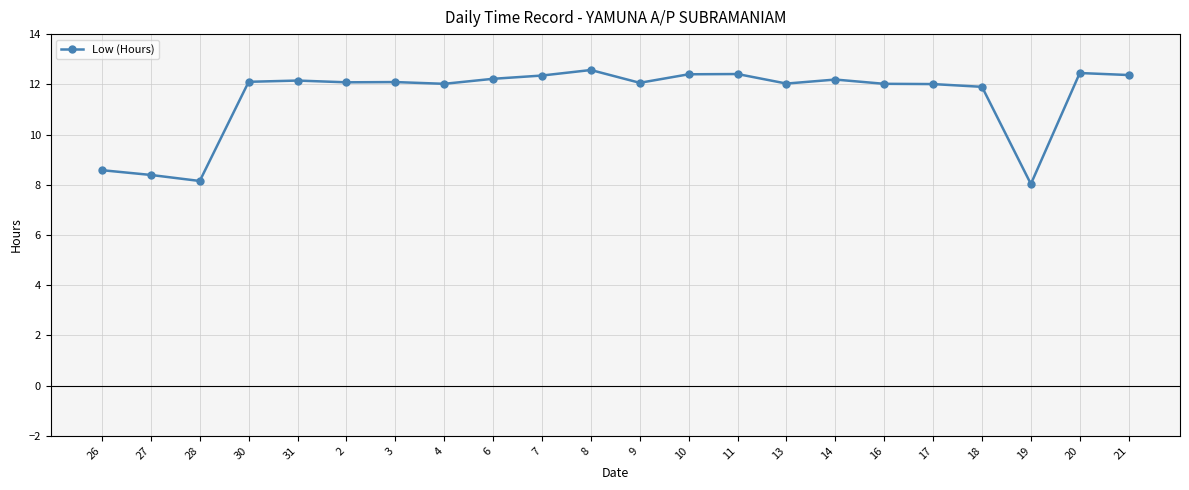

Approximately how many times larger is the value at 26 compared to 14?

0.7